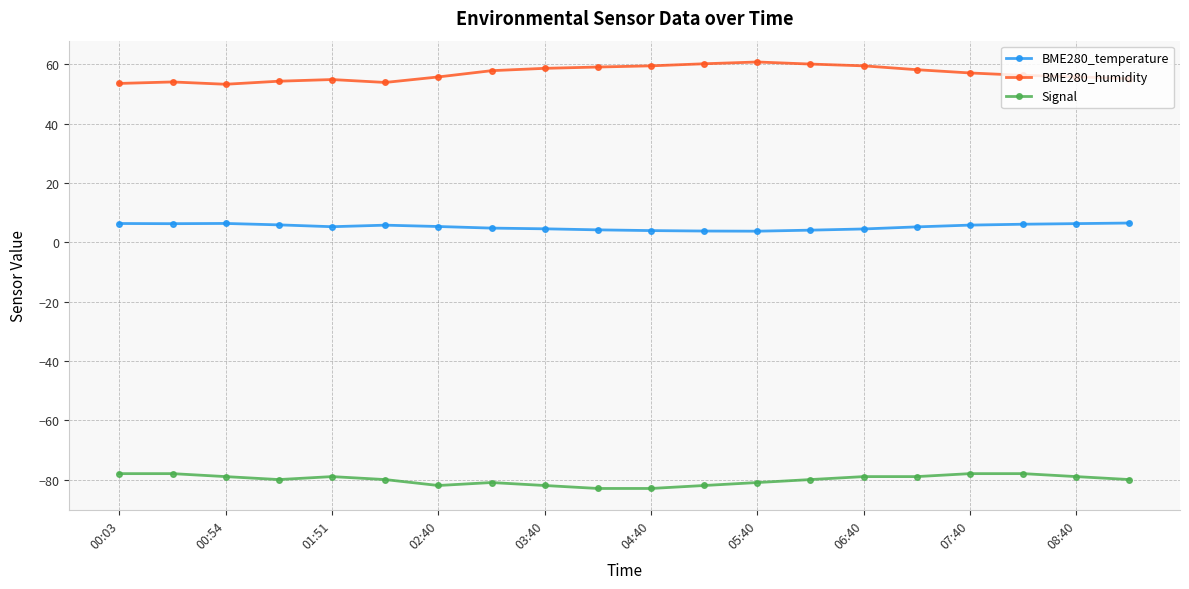

Does the chart have visible grid lines?

Yes